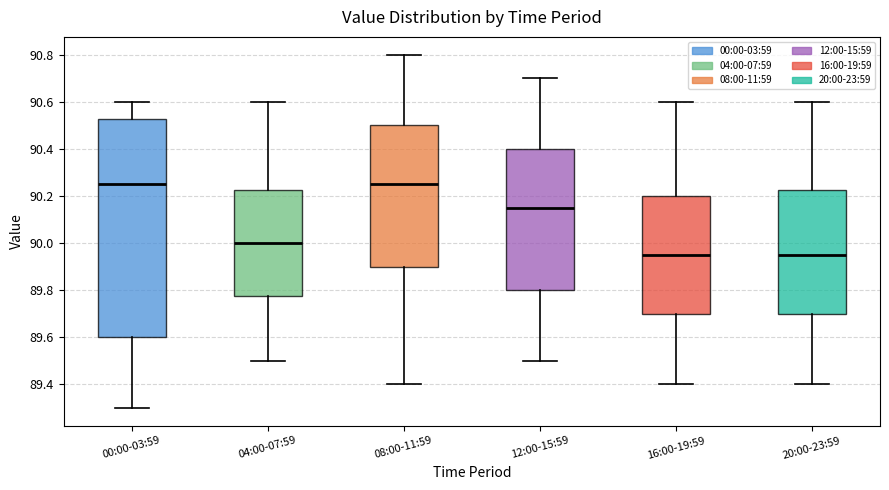

Where does the lower whisker of the box for 04:00-07:59 end on the y-axis? The values are not printed on the chart, so give them approximately, as read against the axis.

89.50